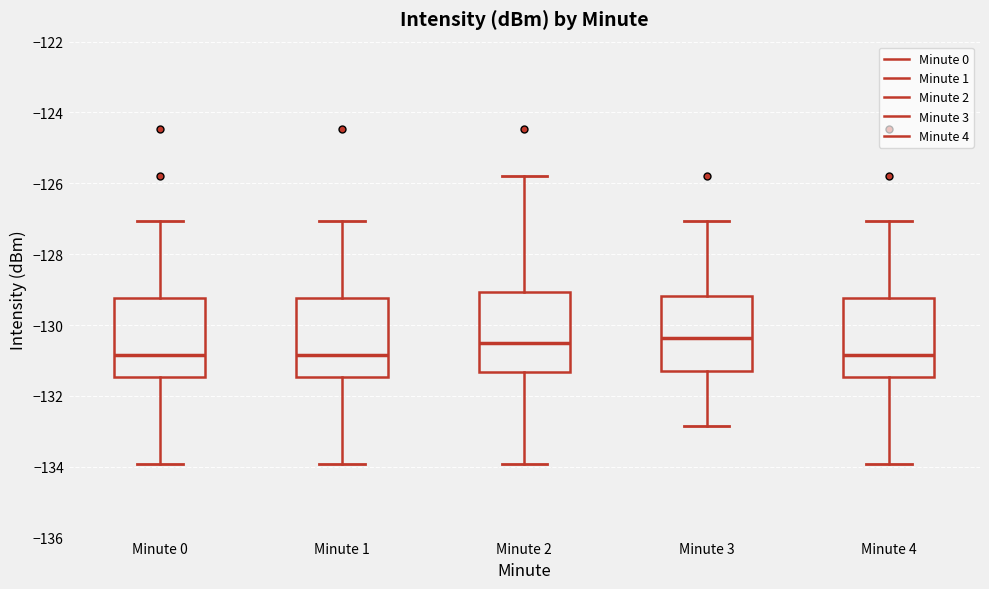

Reading left to right, read every box against the y-axis: the position of its median line, the range the box covers, and the ends of its whiskers. The values are not printed on the chart, so give them approximately, as read against the axis.

Minute 0: median -130.8, box -131.4 to -129.2, whiskers -134.0 to -127.0
Minute 1: median -130.8, box -131.4 to -129.2, whiskers -134.0 to -127.0
Minute 2: median -130.6, box -131.4 to -129.0, whiskers -134.0 to -125.8
Minute 3: median -130.4, box -131.4 to -129.2, whiskers -132.8 to -127.0
Minute 4: median -130.8, box -131.4 to -129.2, whiskers -134.0 to -127.0